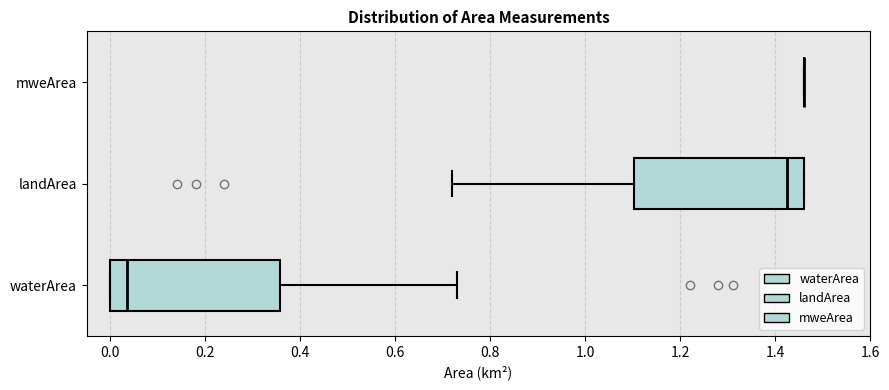

Reading bottom to top, read every box against the x-axis: the position of its median line, the range the box covers, and the ends of its whiskers. The values are not printed on the chart, so give them approximately, as read against the axis.

waterArea: median 0.04, box 0.00 to 0.36, whiskers 0.00 to 0.74
landArea: median 1.42, box 1.10 to 1.46, whiskers 0.72 to 1.46
mweArea: box collapsed to a line at 1.46, whiskers 1.46 to 1.46